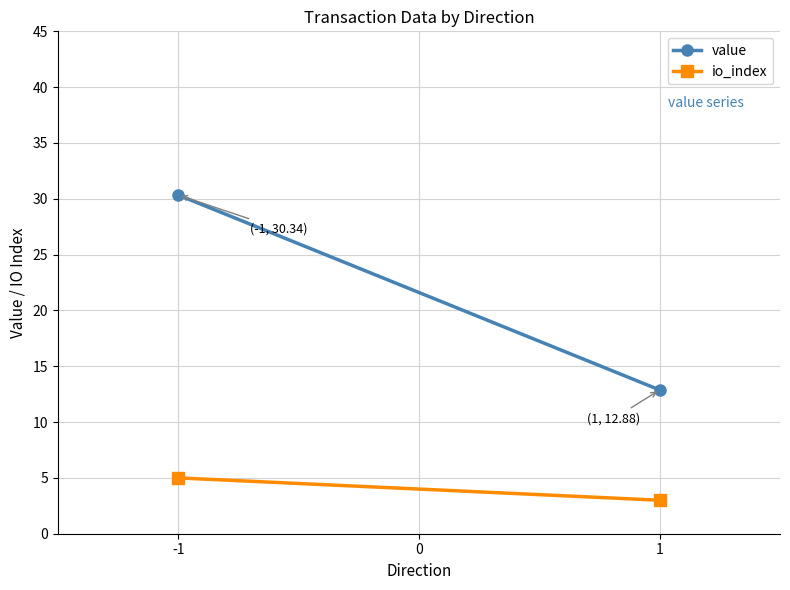

At how many categories does at least one series exceed 13?

1